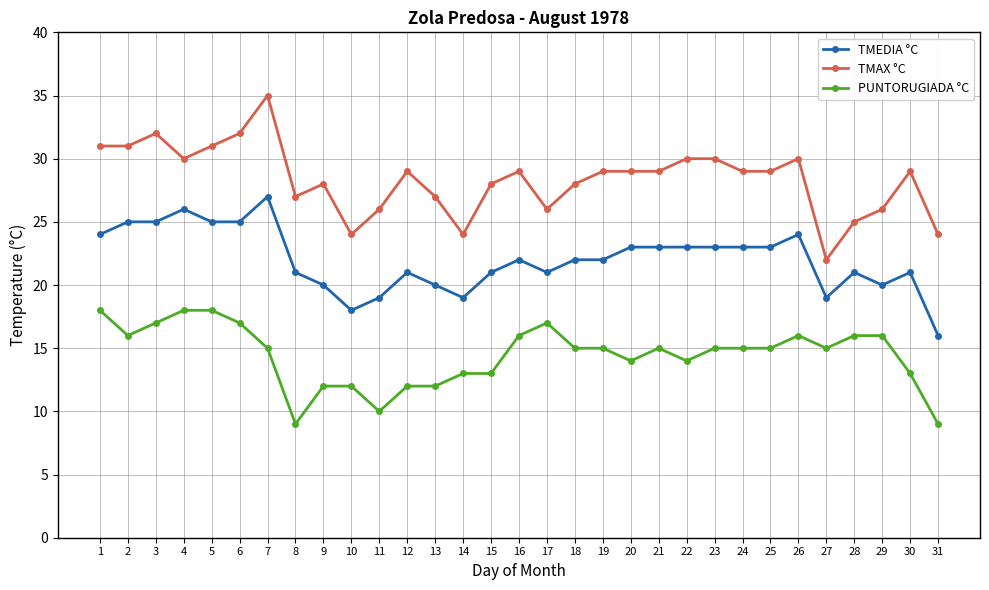

How many series are shown in this chart?

3